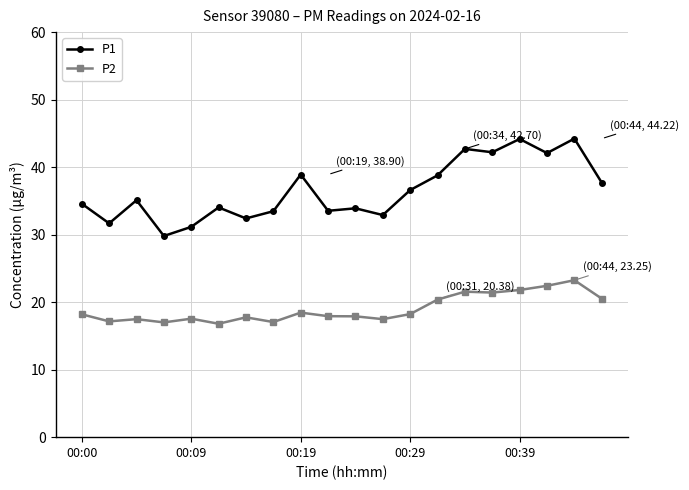

Which series has the largest range (max minus min)?

P1